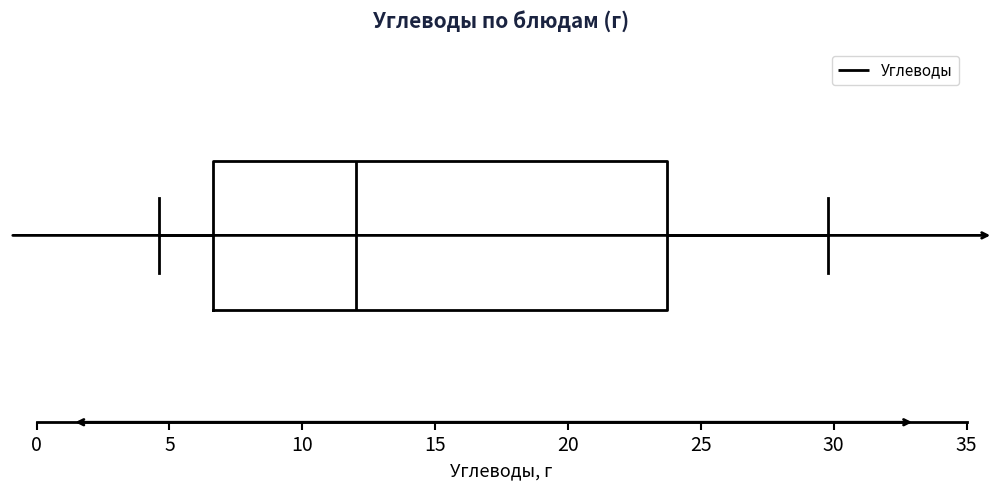

Transcribe this box plot: give where the median line is, the range the box spans, and where the two whiskers end, as read against the x-axis. The values are not printed on the chart, so give them approximately, as read against the axis.

median 12.0, box 6.5 to 23.5, whiskers 4.5 to 30.0